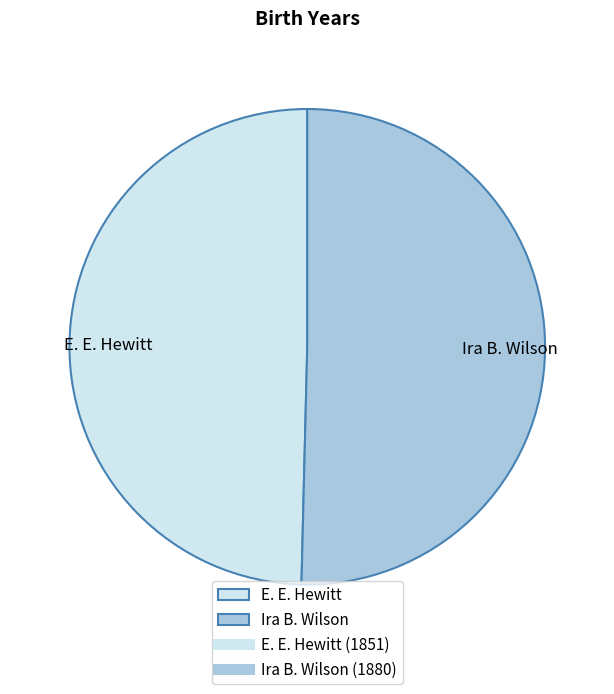

Rank the categories by value from lowest to highest.

E. E. Hewitt, Ira B. Wilson